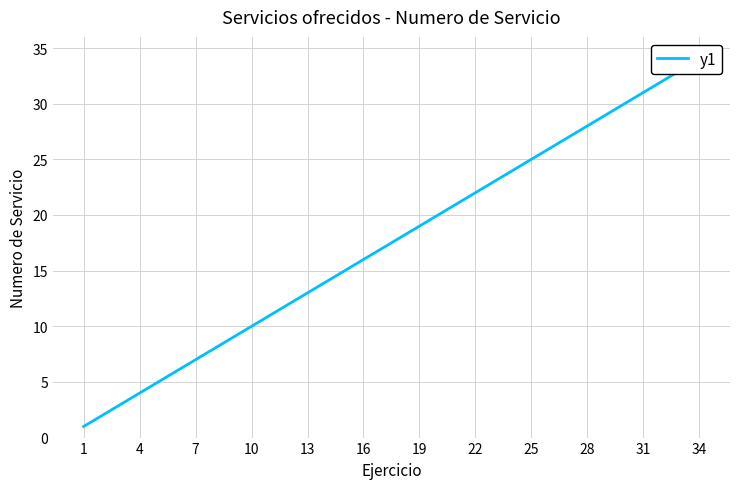

What is the ratio of the value at 13 to the value at 28?

0.5